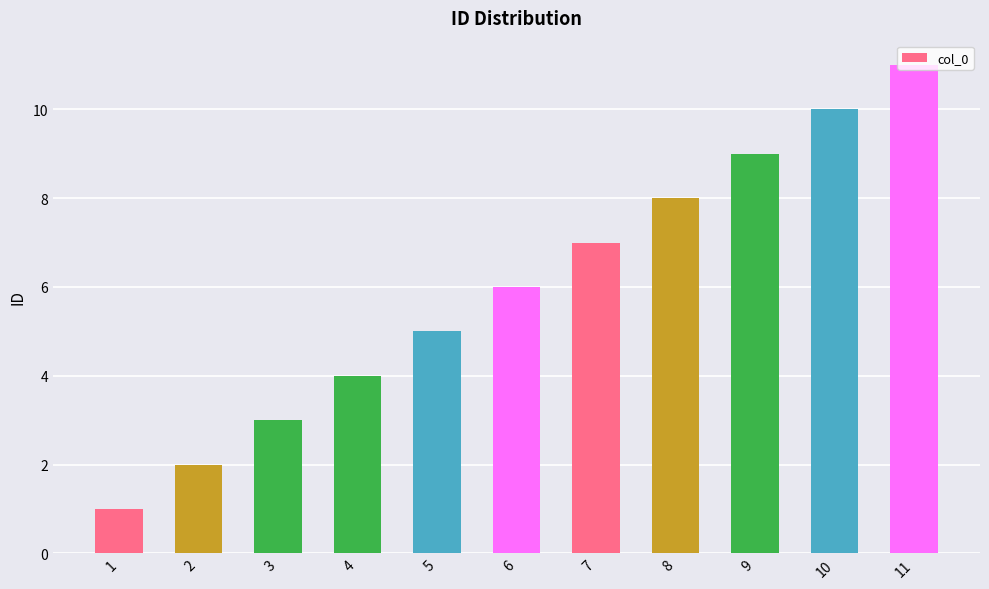

Rank the categories by value from highest to lowest.

11, 10, 9, 8, 7, 6, 5, 4, 3, 2, 1